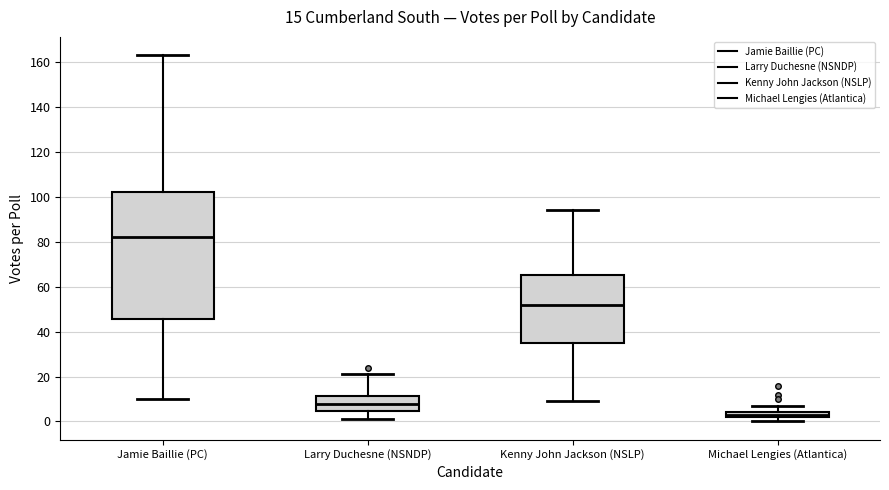

Comparing the boxes themselves (not the whiskers), which one is the tallest?

Jamie Baillie (PC)